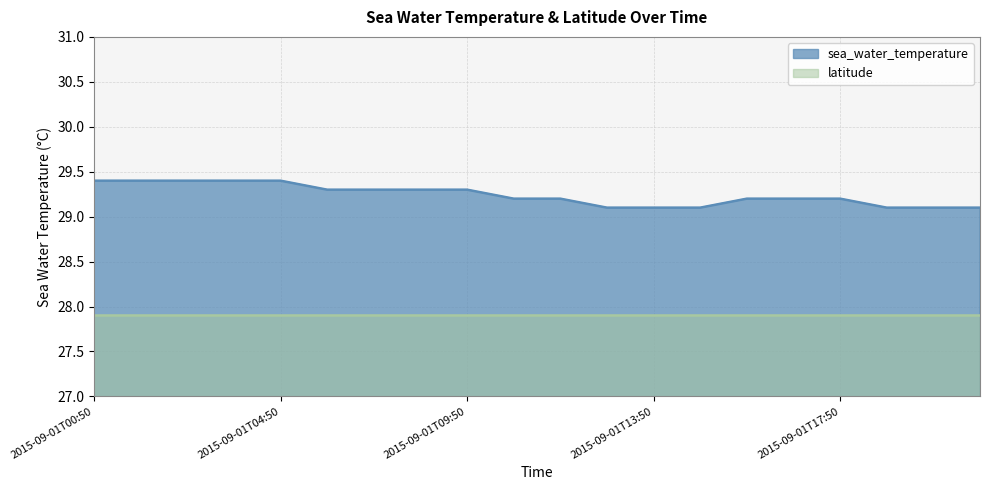

What is the sum of the values at 2015-09-01T17:50 and 2015-09-01T13:50?

58.3